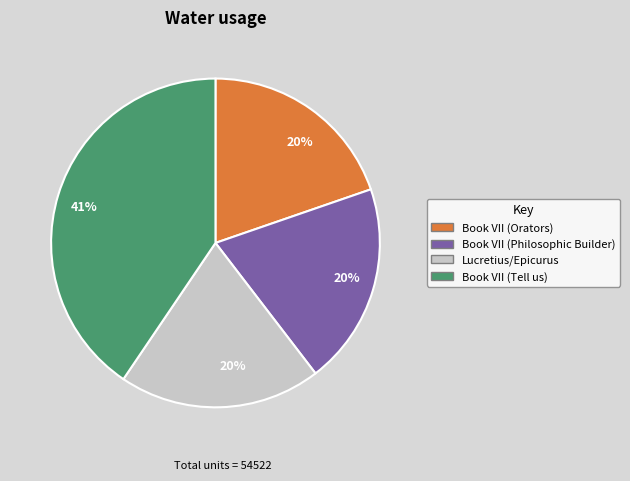

Is there a majority slice in this chart?

No